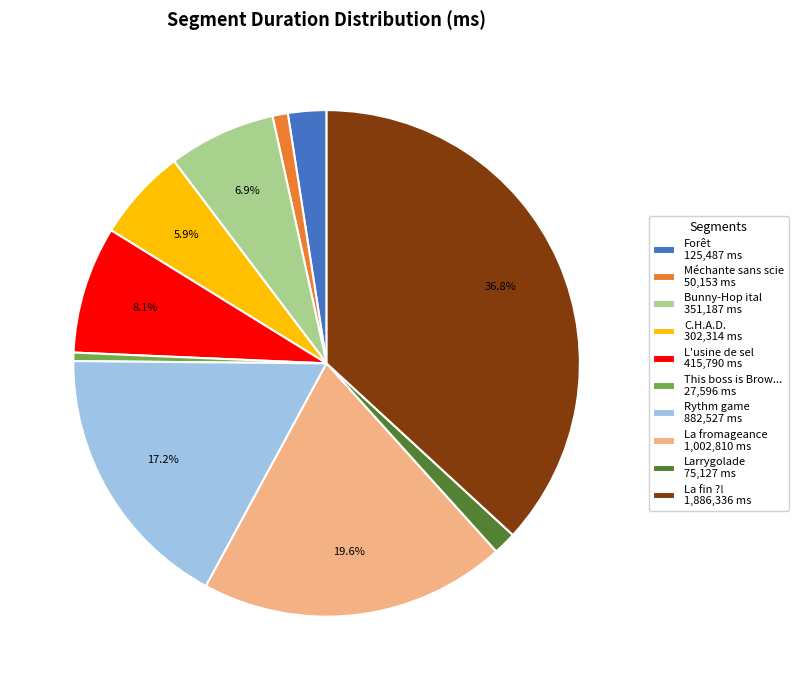

What portion of the pie excludes La fin ?! 1,886,336 ms?

63.2%